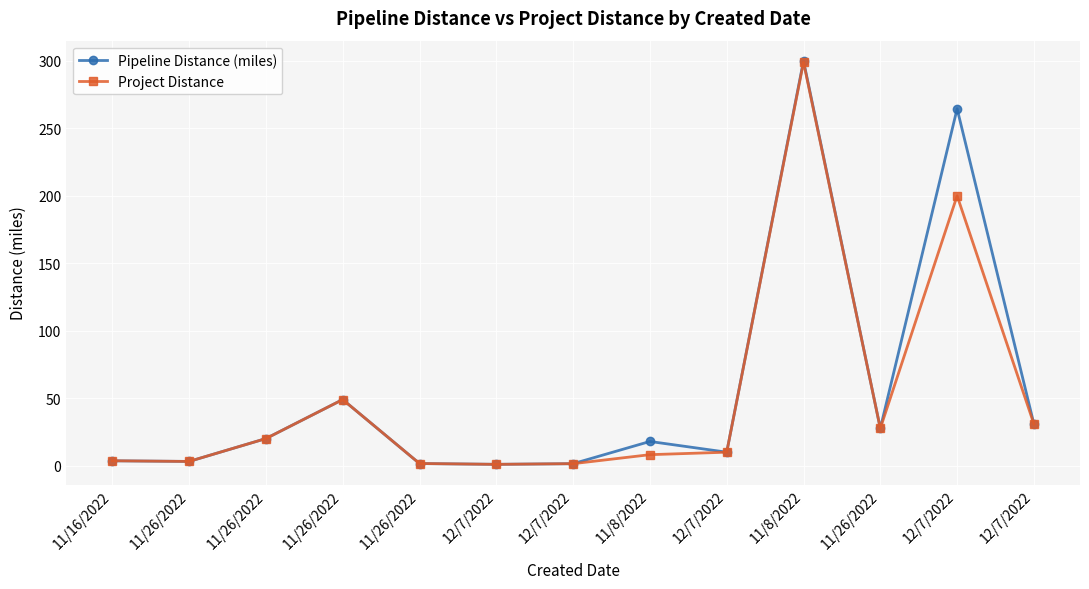

Which series has the largest range (max minus min)?

Pipeline Distance (miles)